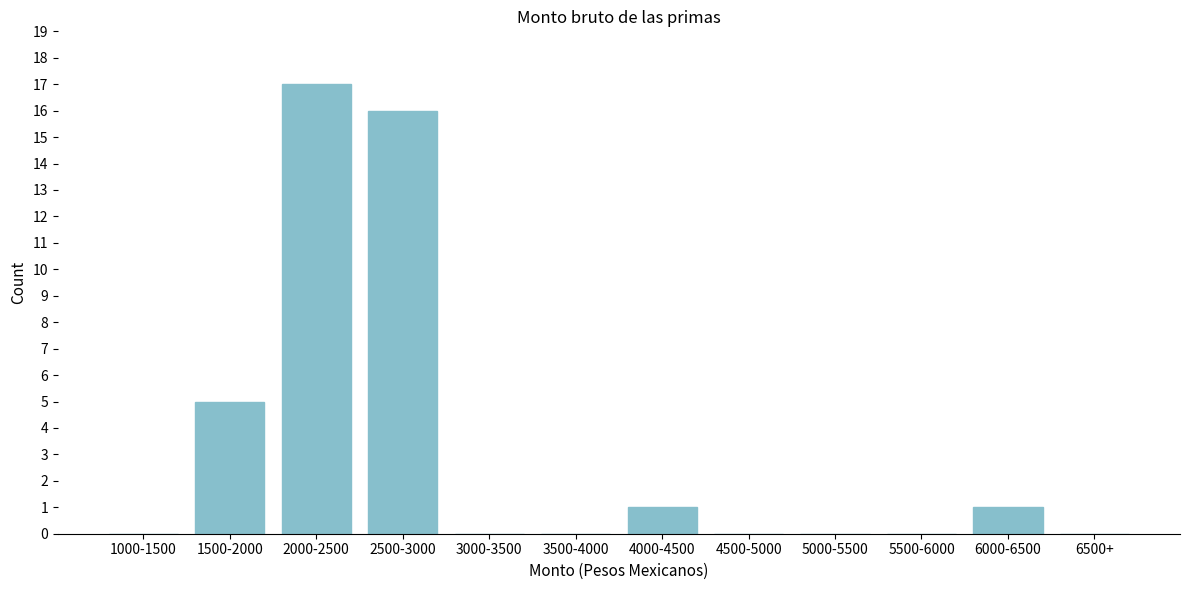

Reading left to right, list all the values displayed in this chart.

1000-1500=0	1500-2000=5	2000-2500=17	2500-3000=16	3000-3500=0	3500-4000=0	4000-4500=1	4500-5000=0	5000-5500=0	5500-6000=0	6000-6500=1	6500+=0